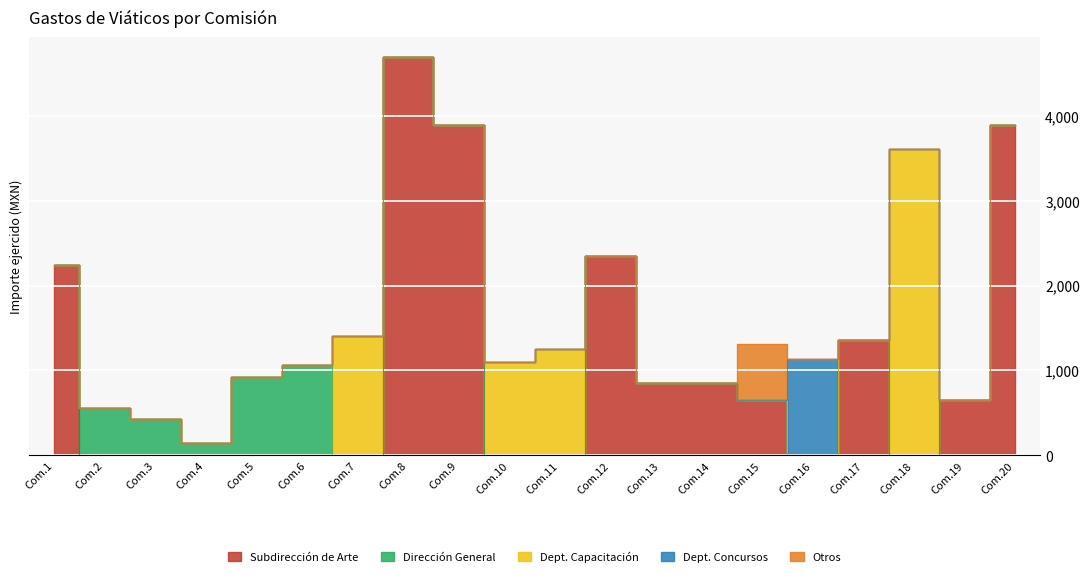

Is it true that Clave puesto equals 24.8 at 11?

False